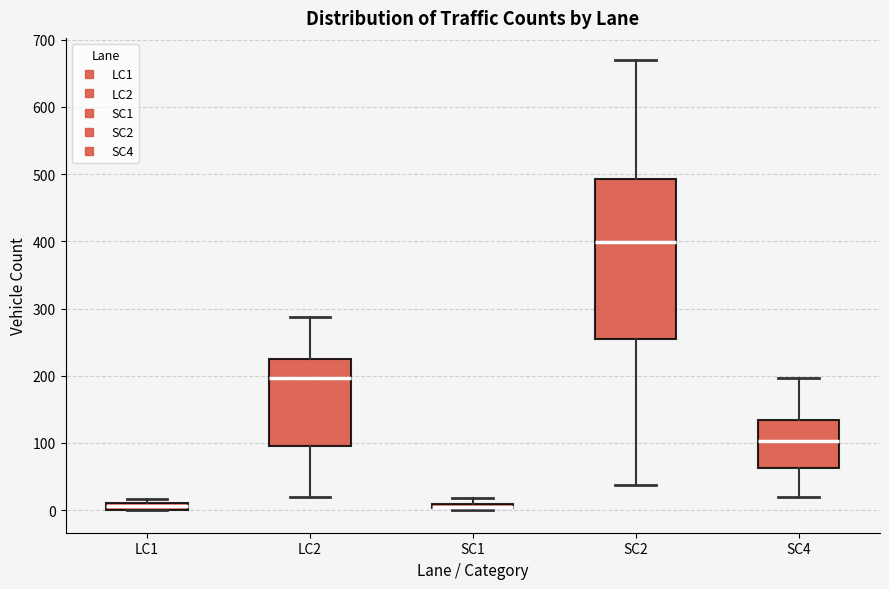

Comparing the boxes themselves (not the whiskers), which one is the tallest?

SC2